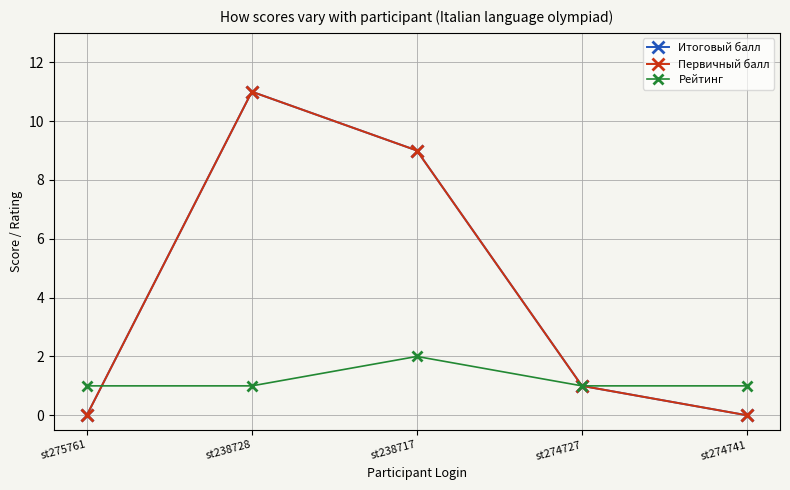

How many times do Первичный балл and Рейтинг cross each other?

1